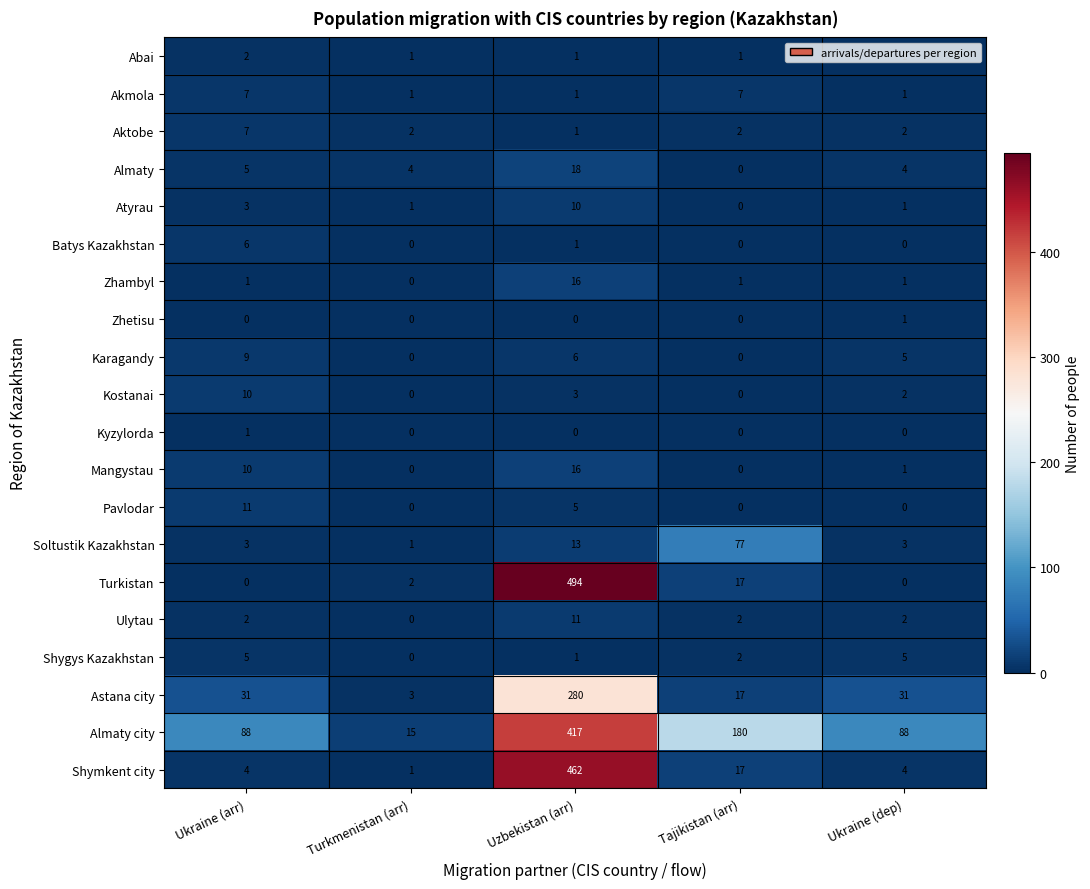

How many series are shown in this chart?

20